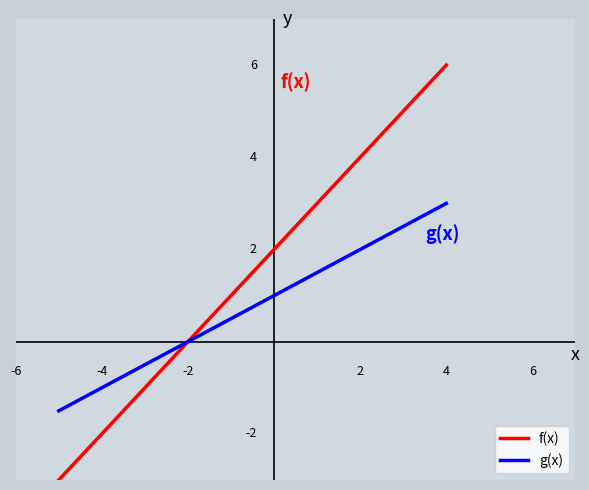

Which series has the largest range (max minus min)?

f(x)